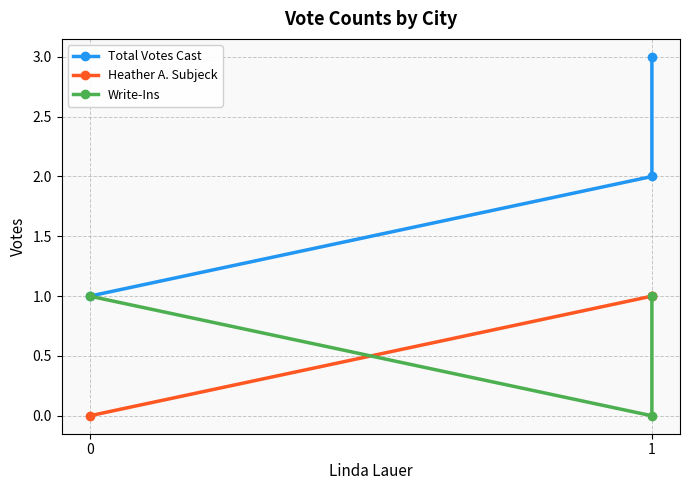

The Write-Ins series shows 1 at 1. True or false?

True